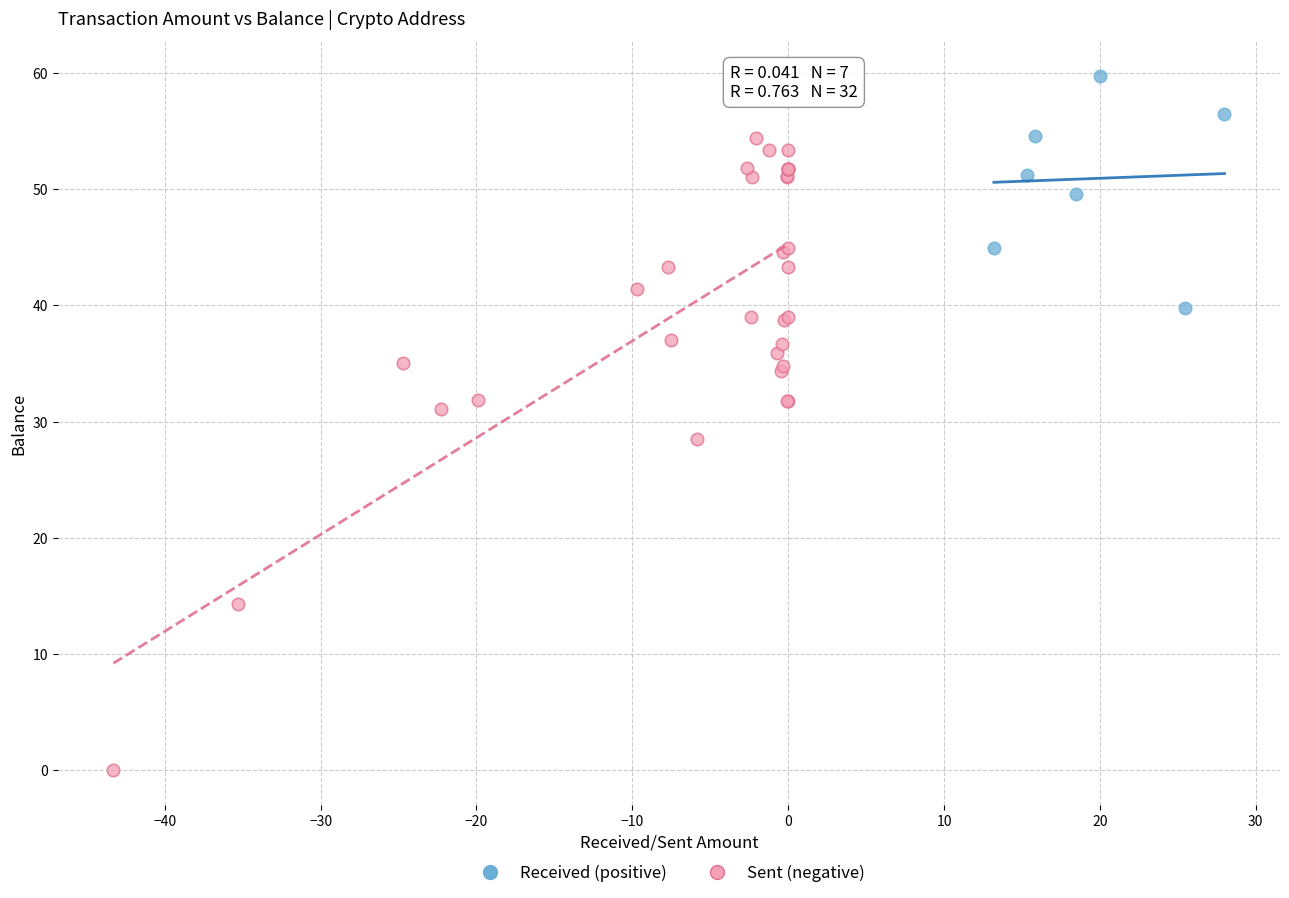

Which series has the largest Y range (max minus min)?

Sent (negative)